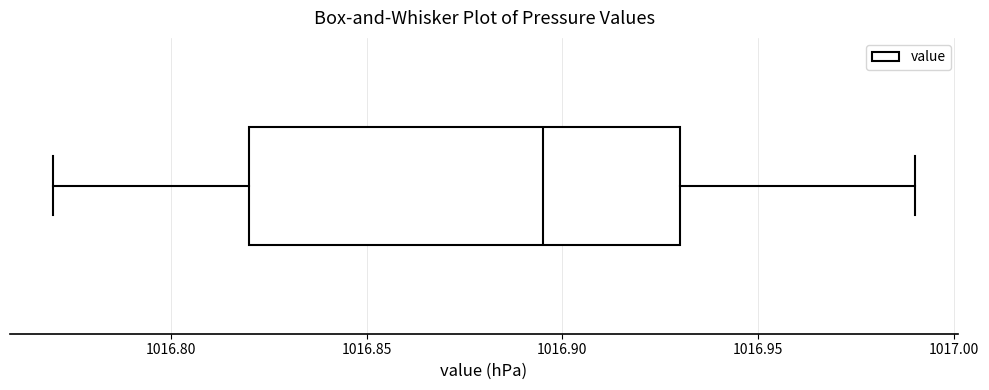

Where does the median line of the box sit on the x-axis? The values are not printed on the chart, so give them approximately, as read against the axis.

1016.895